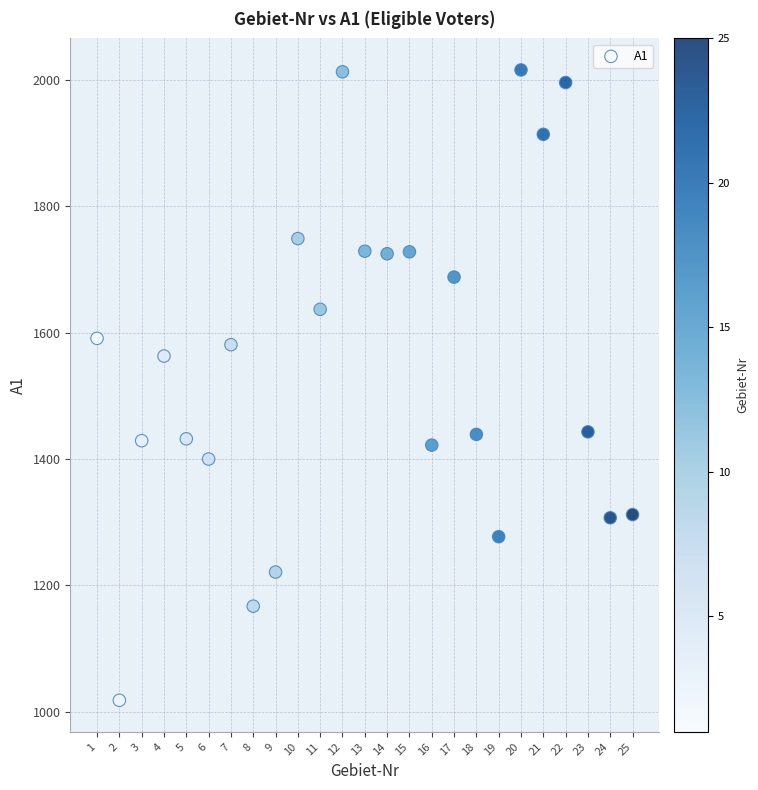

What is the range of X values (max minus min)?

24